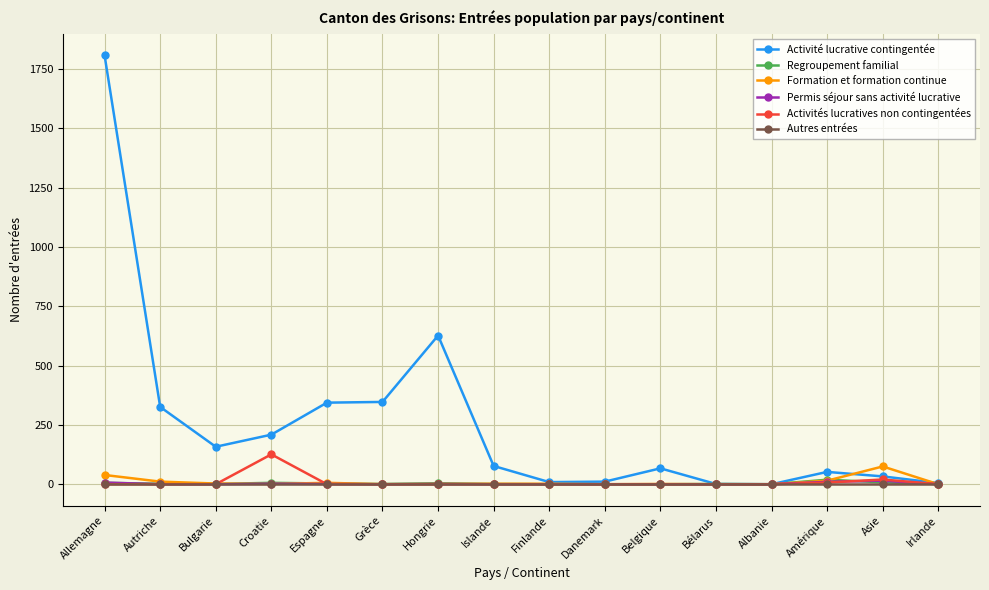

What position from the left is Espagne?

5